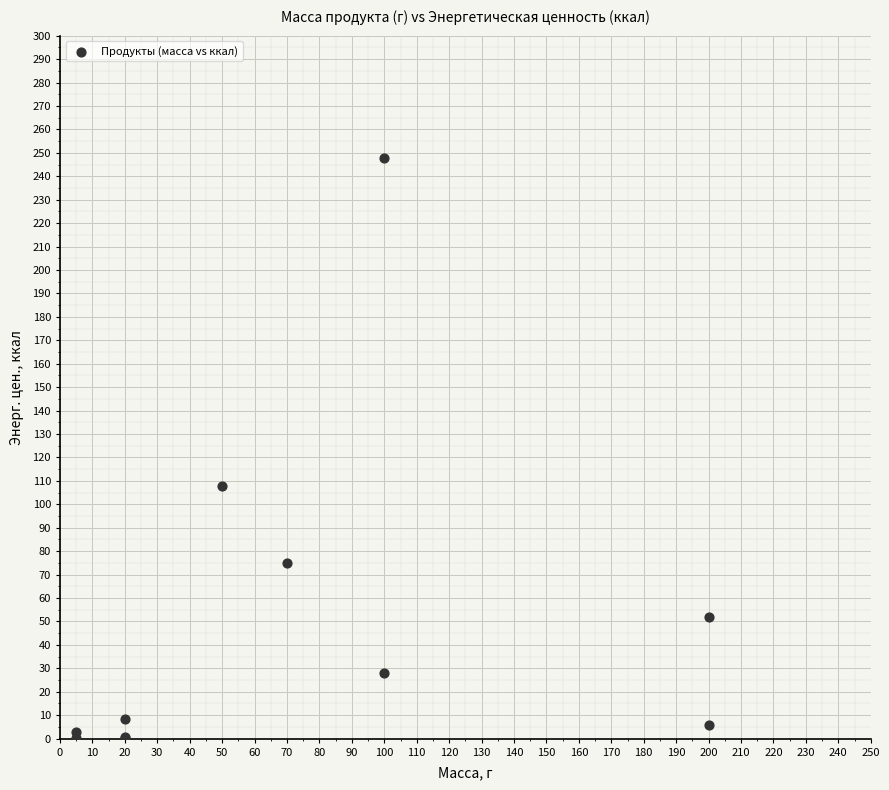

What Y value in the scatter plot is closest to 124?

108.0